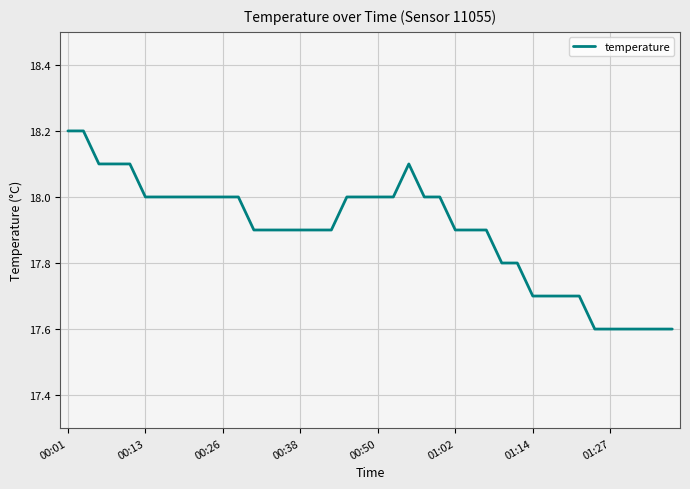

What is the minimum value shown in the chart?

17.6